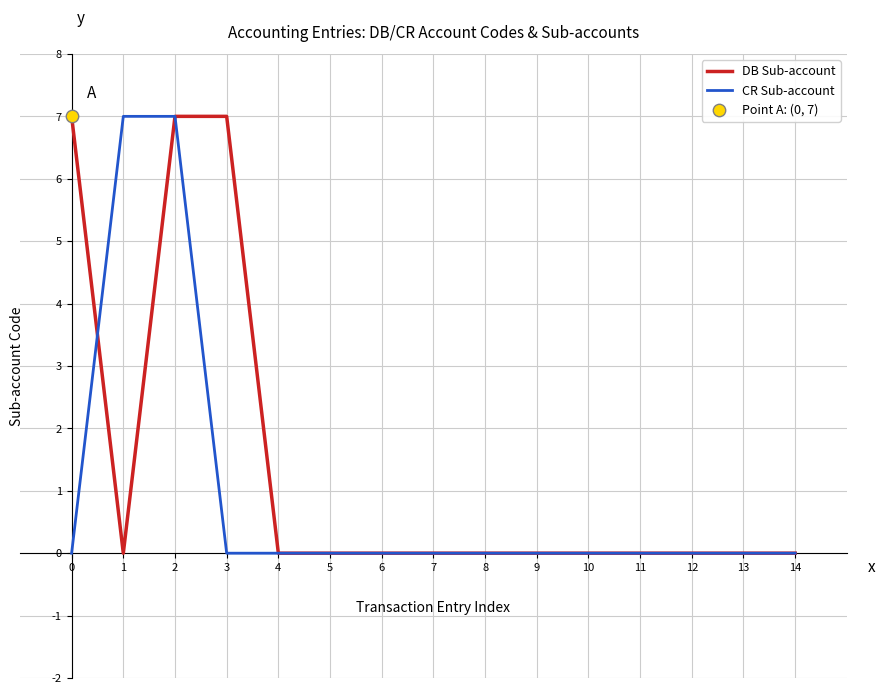

Which series has the largest total across all categories?

DB Sub-account